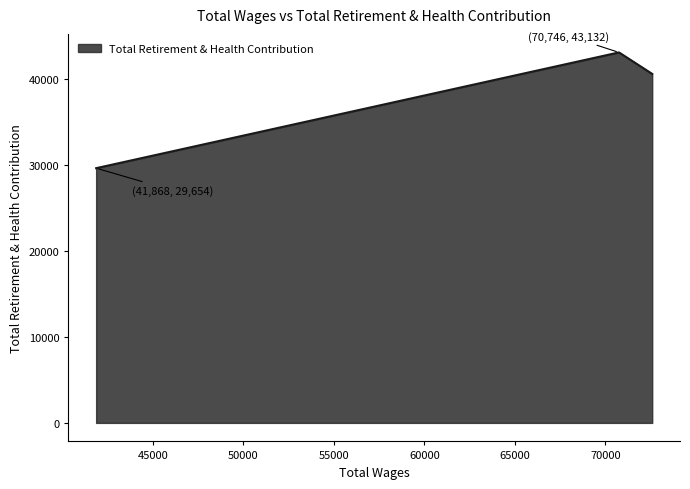

What is the smallest value displayed?

29654